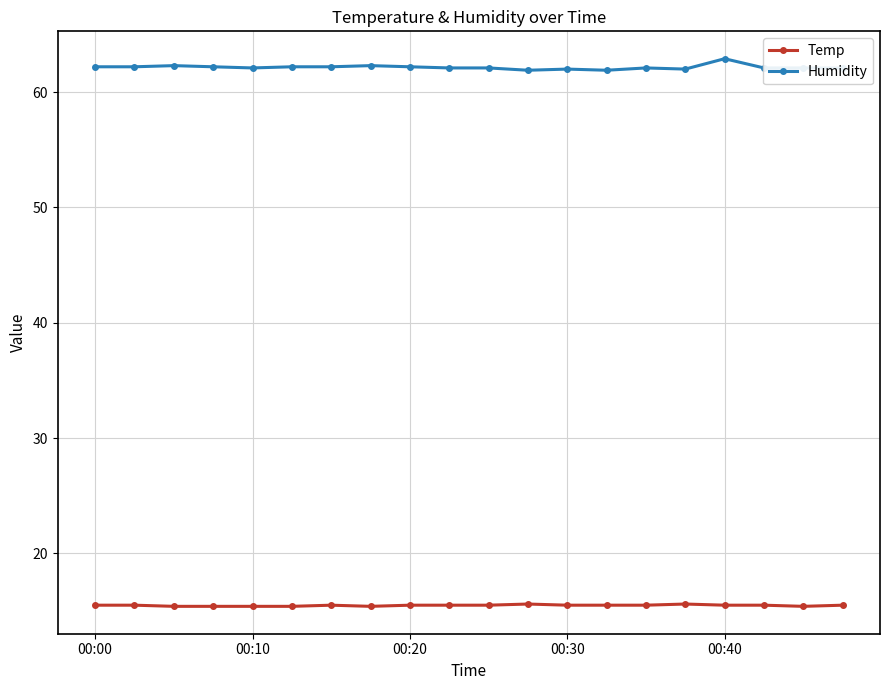

At how many categories does at least one series exceed 59?

20